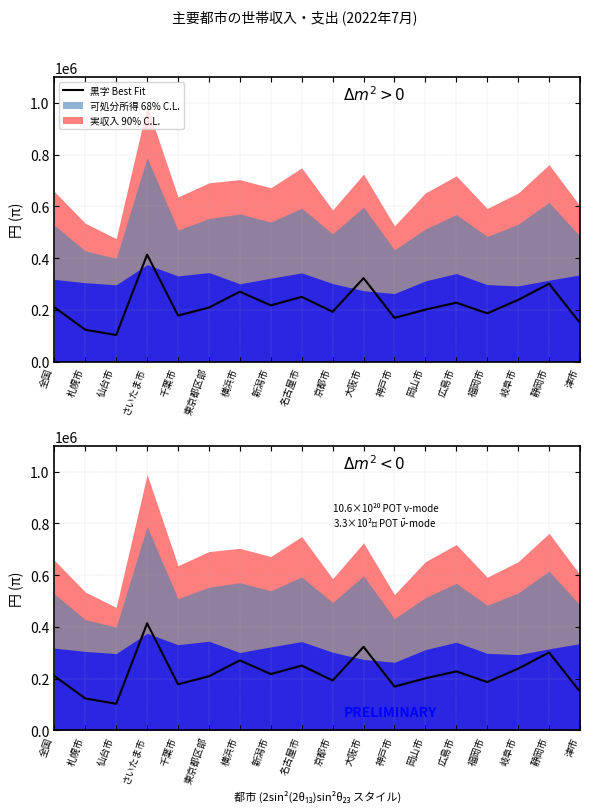

Where is the first local minimum for 黒字?

仙台市